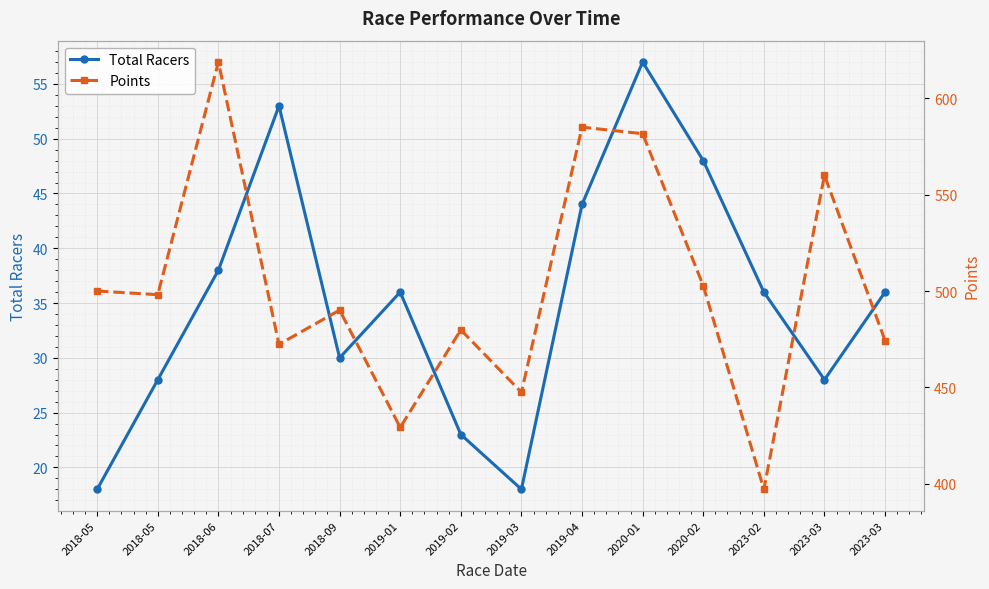

What are all the series names shown in the legend?

Total Racers, Points